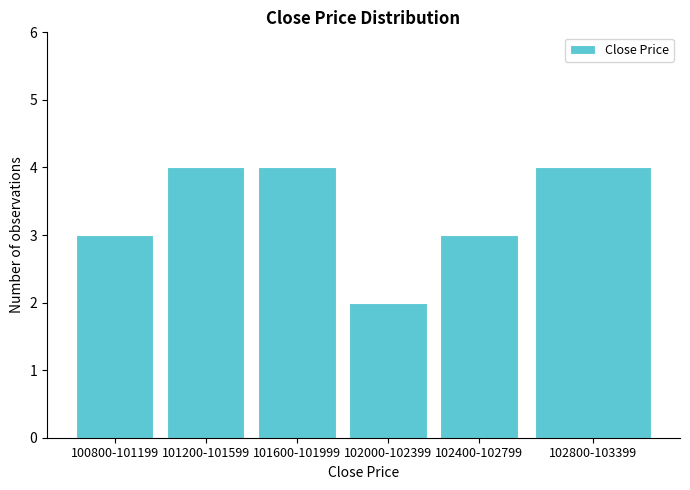

Reading left to right, what are all the values shown in this chart?

3	4	4	2	3	4